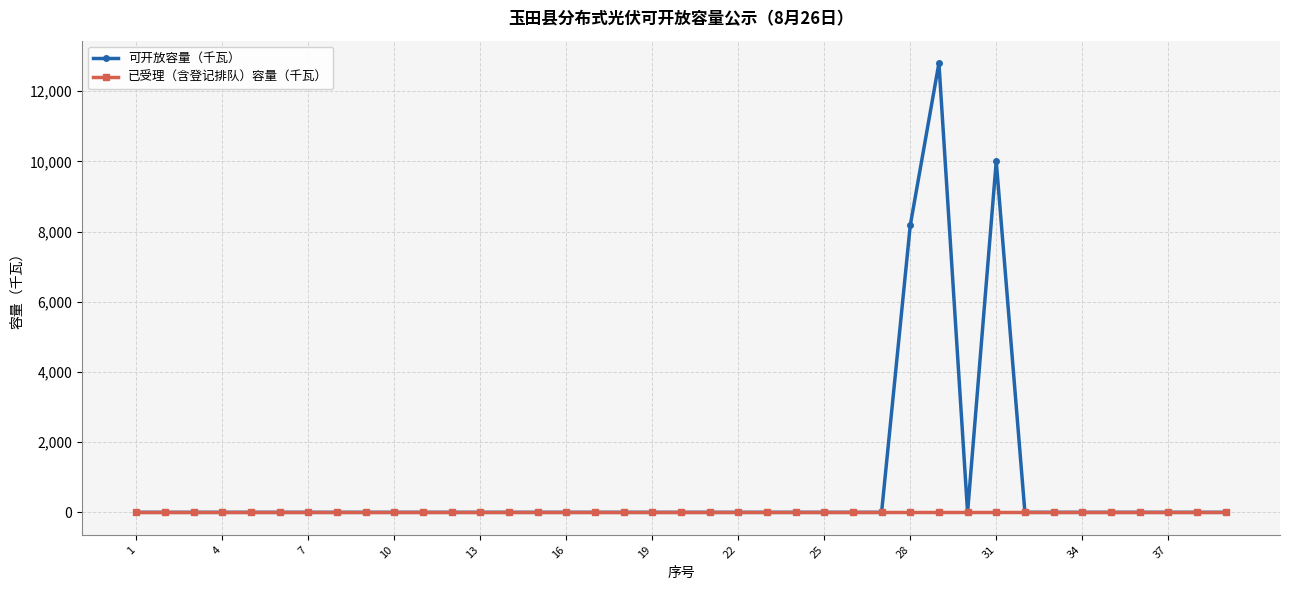

How many lines are shown in the chart?

2